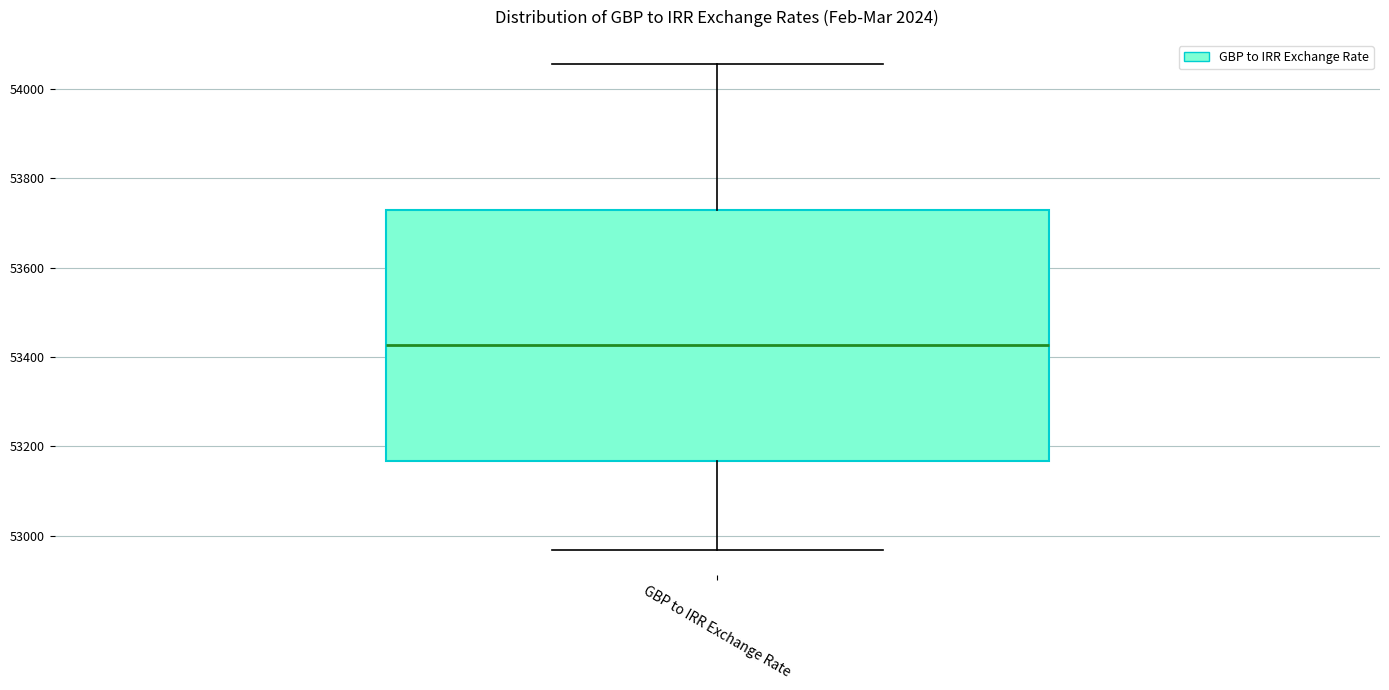

Read this box plot against the y-axis: the position of the median line, the range covered by the box, and the ends of both whiskers. The values are not printed on the chart, so give them approximately, as read against the axis.

median 53420, box 53160 to 53720, whiskers 52960 to 54060